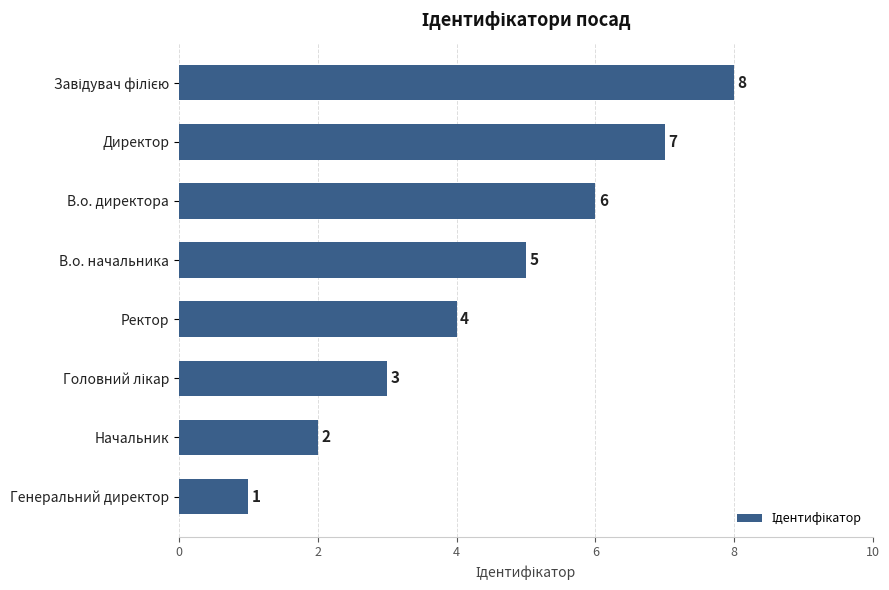

What is the label of the 6th bar from the bottom?

В.о. директора